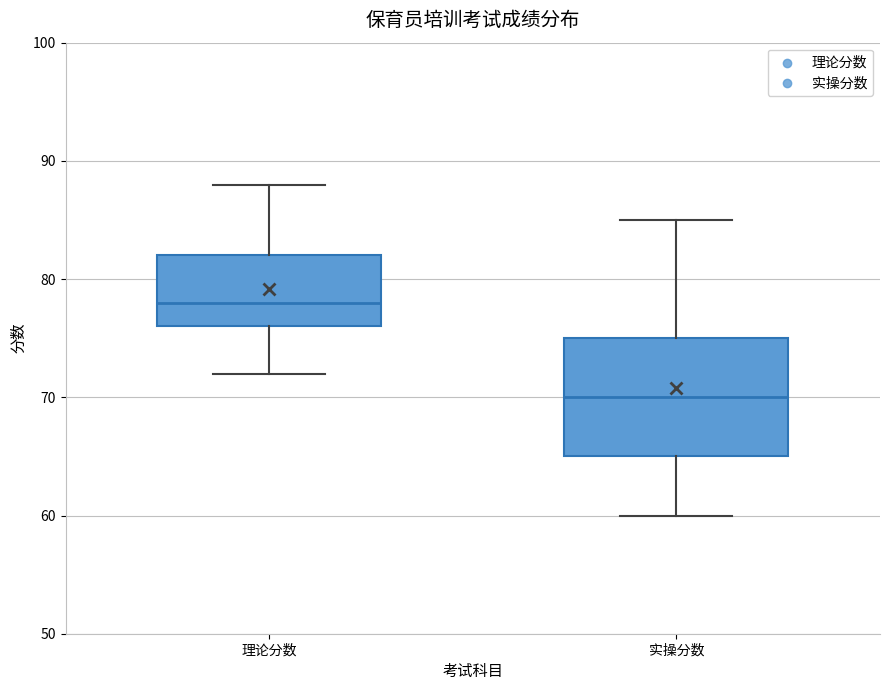

Reading left to right, read every box against the y-axis: the position of its median line, the range the box covers, and the ends of its whiskers. The values are not printed on the chart, so give them approximately, as read against the axis.

理论分数: median 78, box 76 to 82, whiskers 72 to 88
实操分数: median 70, box 65 to 75, whiskers 60 to 85